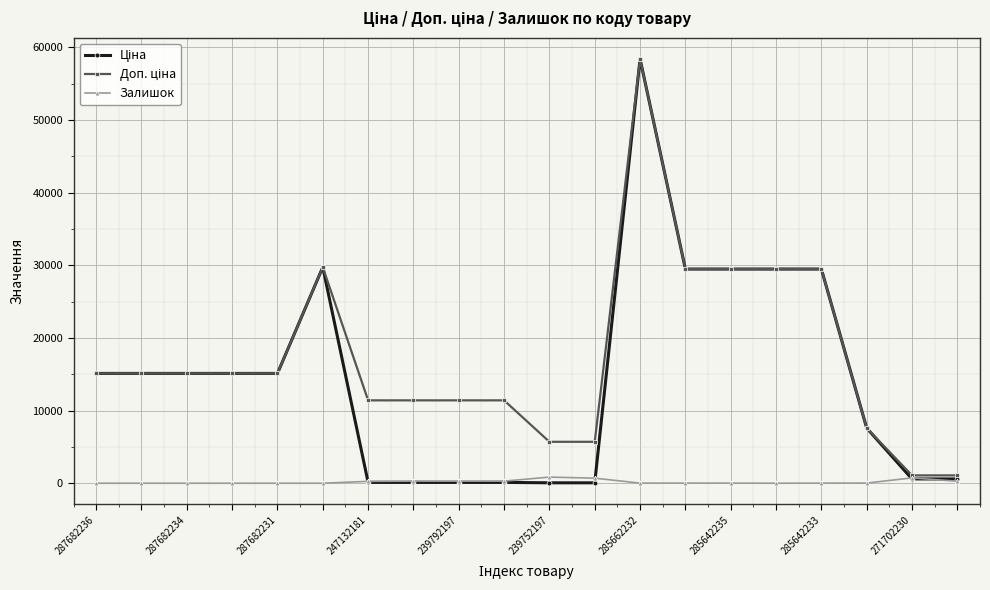

What is the maximum value shown in the chart?

58426.5